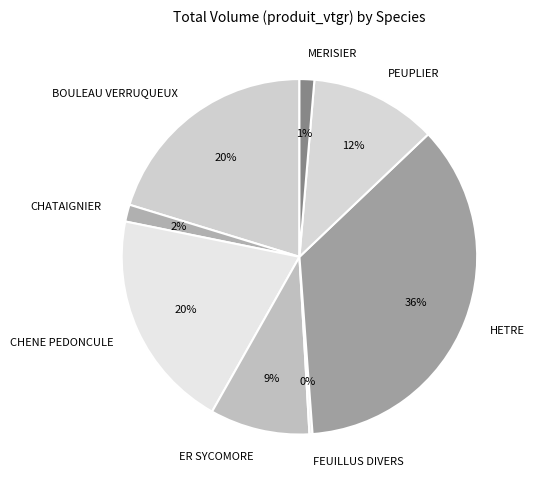

Is it true that PEUPLIER is 12% of the pie?

True